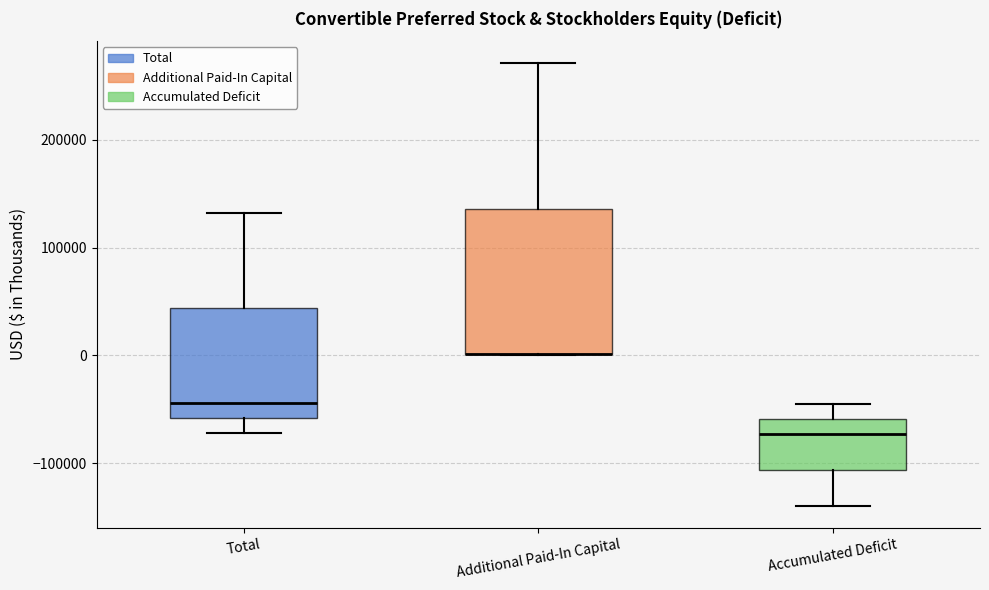

Where is the upper edge of the box for Additional Paid-In Capital on the y-axis? The values are not printed on the chart, so give them approximately, as read against the axis.

140000